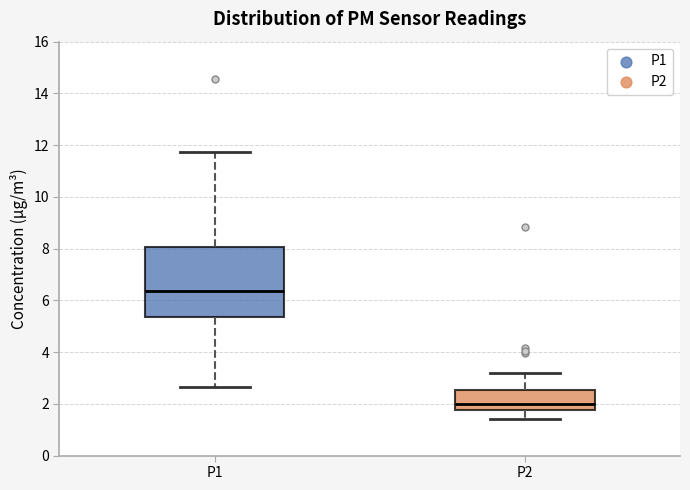

Which box's median line is the lowest?

P2